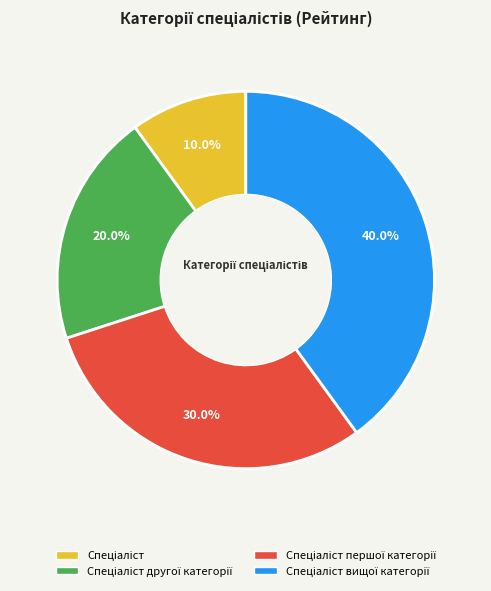

Is there any slice that represents more than half of the pie?

No